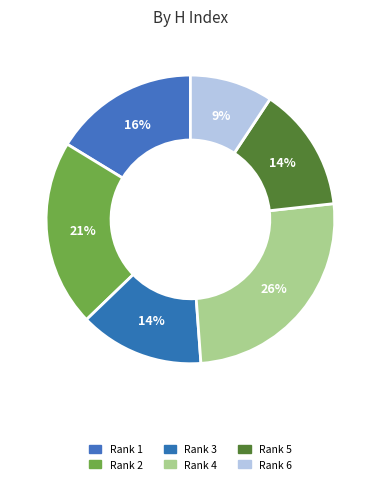

How many slices are in this pie chart?

6